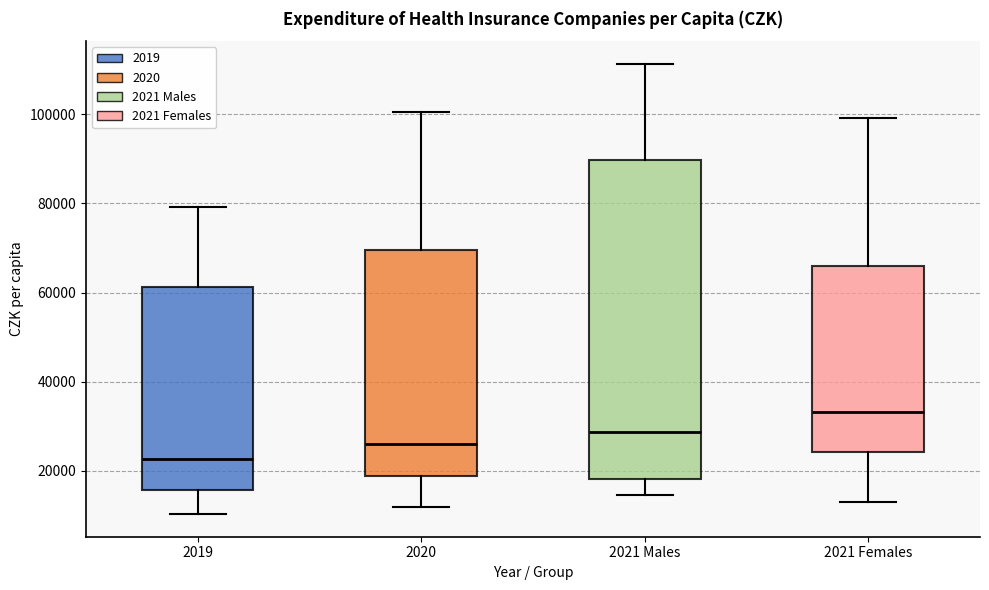

Reading left to right, read every box against the y-axis: the position of its median line, the range the box covers, and the ends of its whiskers. The values are not printed on the chart, so give them approximately, as read against the axis.

2019: median 22000, box 16000 to 62000, whiskers 10000 to 80000
2020: median 26000, box 18000 to 70000, whiskers 12000 to 100000
2021 Males: median 28000, box 18000 to 90000, whiskers 14000 to 112000
2021 Females: median 34000, box 24000 to 66000, whiskers 12000 to 100000